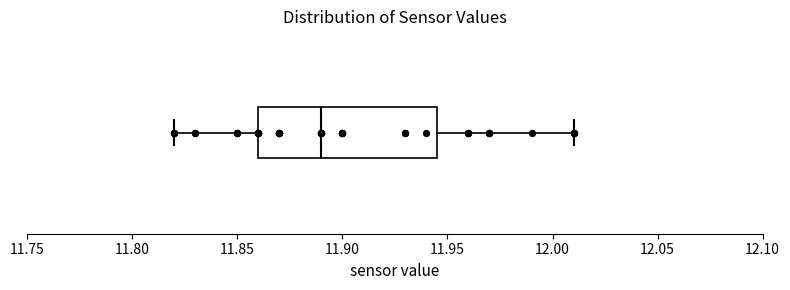

Read this box plot against the x-axis: the position of the median line, the range covered by the box, and the ends of both whiskers. The values are not printed on the chart, so give them approximately, as read against the axis.

median 11.890, box 11.860 to 11.945, whiskers 11.820 to 12.010